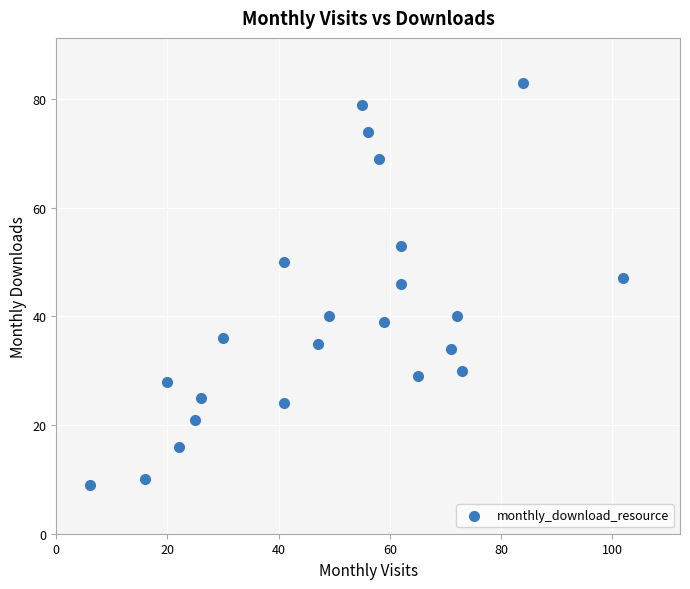

What is the range of X values (max minus min)?

96